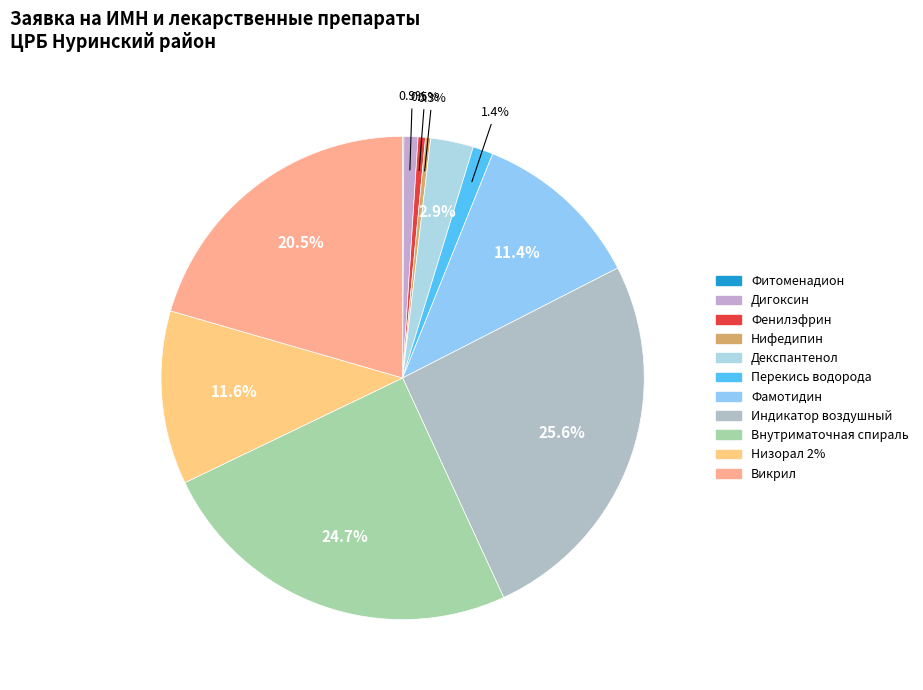

How many slices are in this pie chart?

11